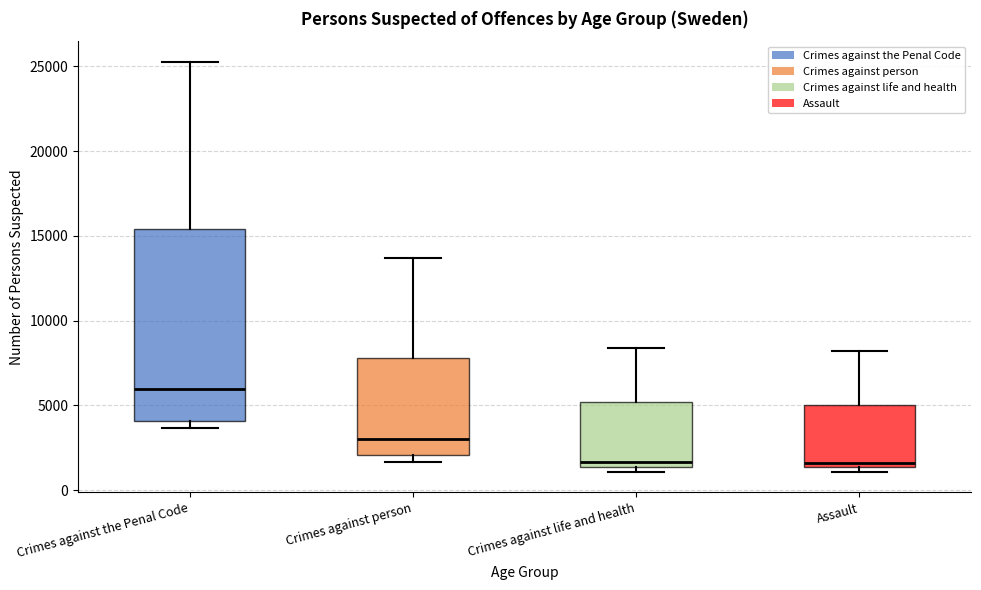

Which box is the tallest, from its lower edge to its upper edge?

Crimes against the Penal Code